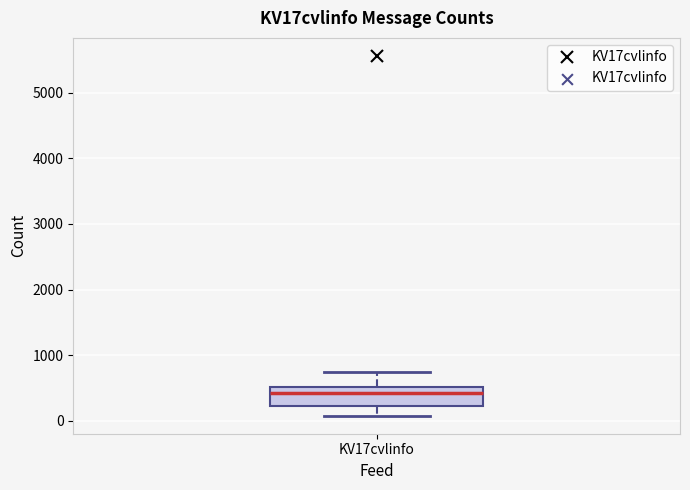

Where does the upper whisker of the box for KV17cvlinfo end on the y-axis? The values are not printed on the chart, so give them approximately, as read against the axis.

700